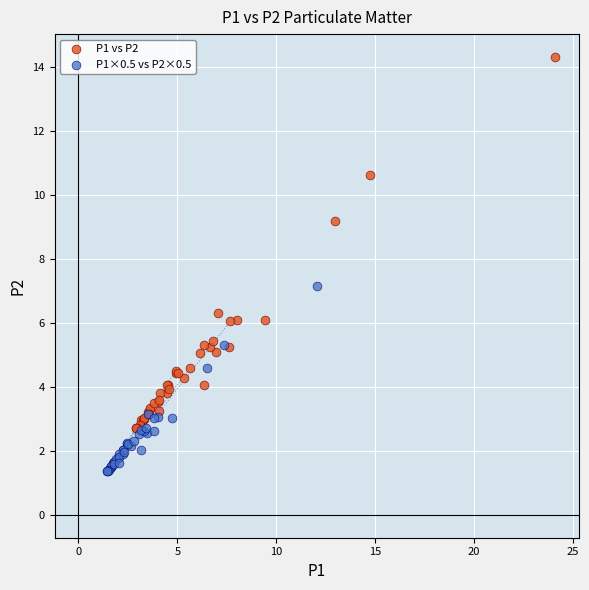

Which series contains the lowest Y value?

P1×0.5 vs P2×0.5